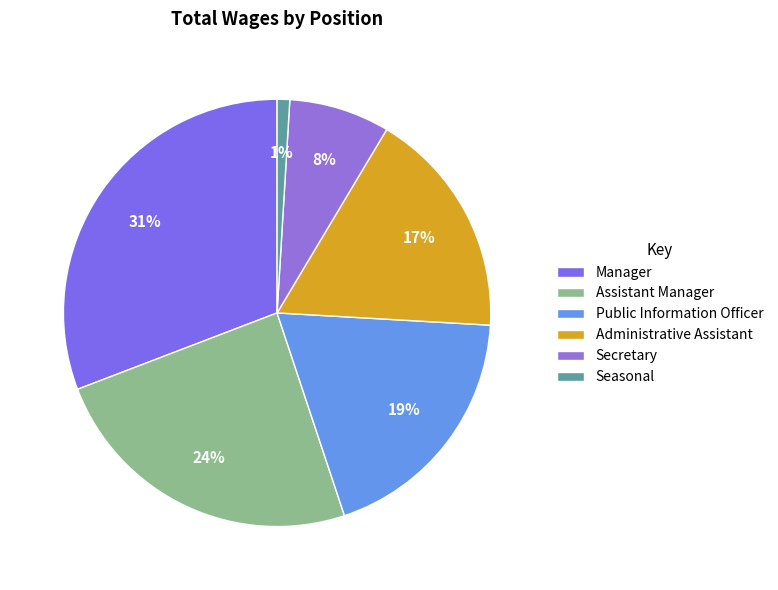

To the nearest percent, what portion does Seasonal represent?

1%